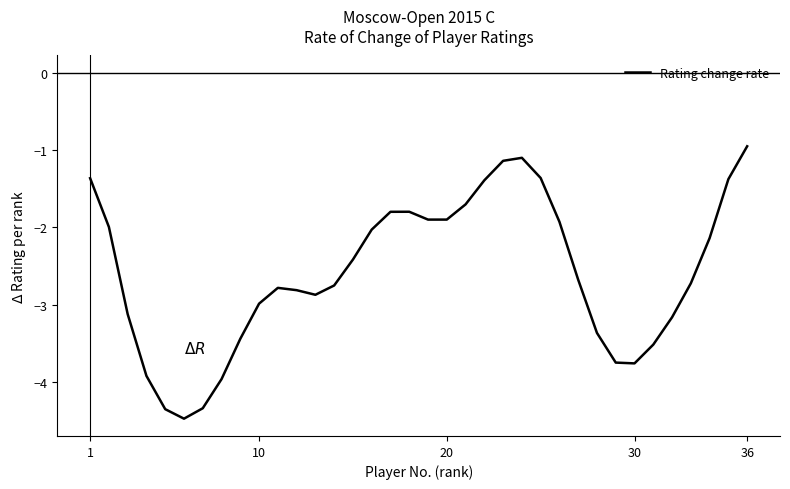

What is the maximum value shown in the chart?

-1.0